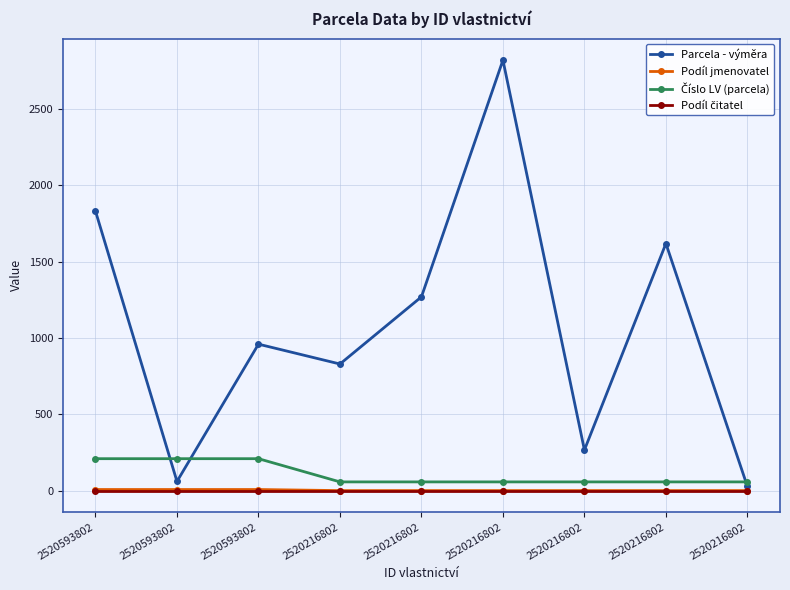

True or false: Podíl čitatel has more than 0 points higher than both neighbors.

False